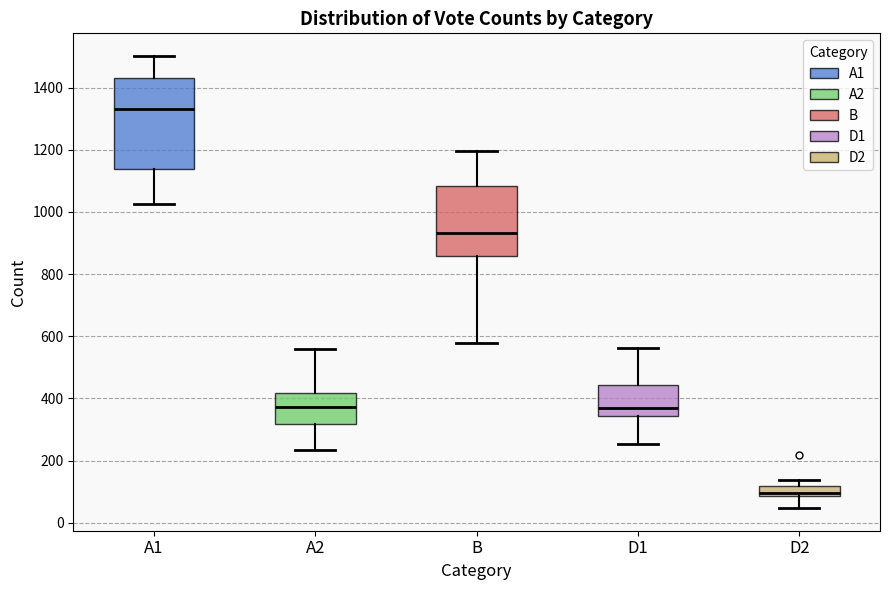

Reading left to right, transcribe this box plot: for each box, give where its median line is, the range the box spans, and where its two whiskers end, as read against the y-axis. The values are not printed on the chart, so give them approximately, as read against the axis.

A1: median 1340, box 1140 to 1440, whiskers 1020 to 1500
A2: median 380, box 320 to 420, whiskers 240 to 560
B: median 940, box 860 to 1080, whiskers 580 to 1200
D1: median 380, box 340 to 440, whiskers 260 to 560
D2: median 100, box 80 to 120, whiskers 40 to 140